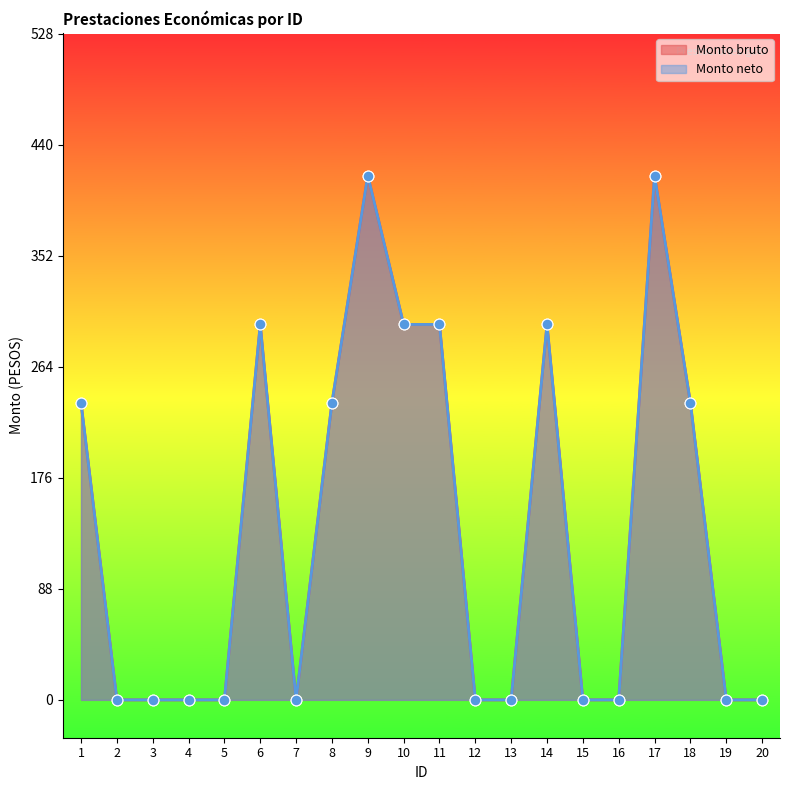

What are all the series names shown in the legend?

Monto bruto, Monto neto